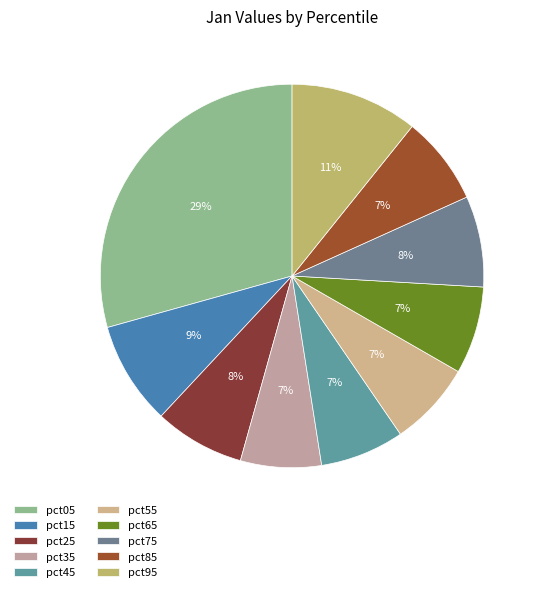

Does pct85 represent more than half of the total?

No